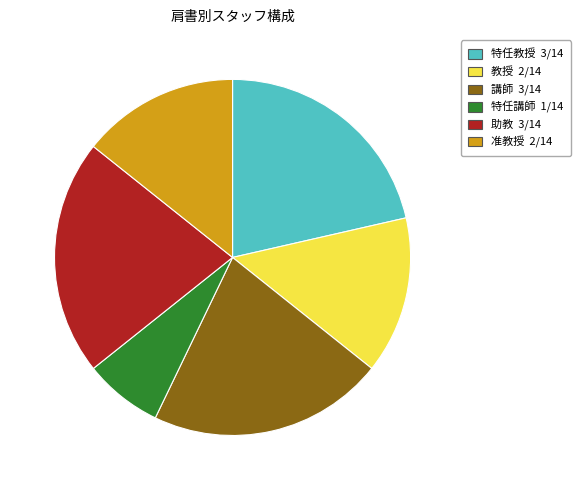

Combined, do 助教 and 特任講師 account for over 50%?

No